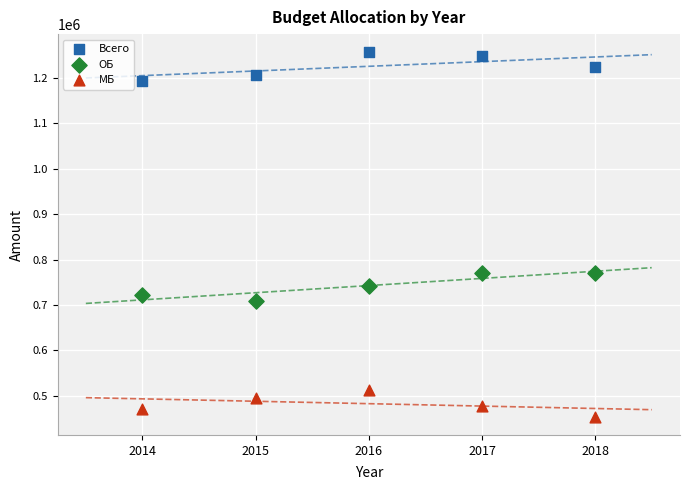

What is the X range (max minus min) for the scatter plot?

4.0